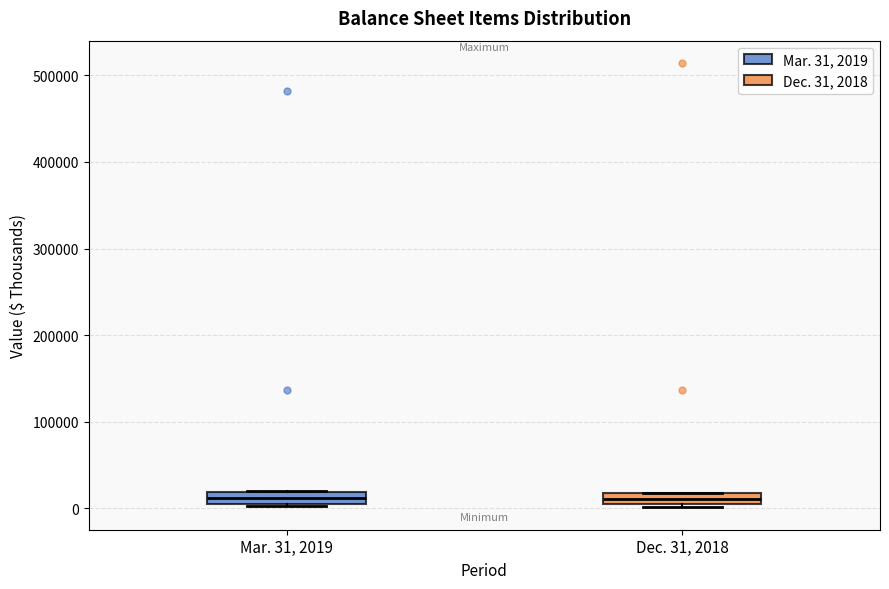

Where is the lower edge of the box for Mar. 31, 2019 on the y-axis? The values are not printed on the chart, so give them approximately, as read against the axis.

10000